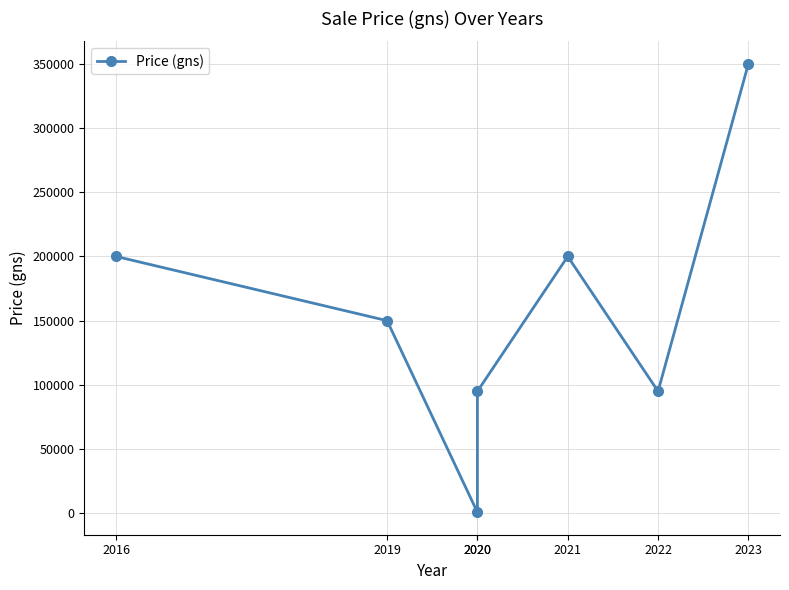

How many data points are above 150000?

3